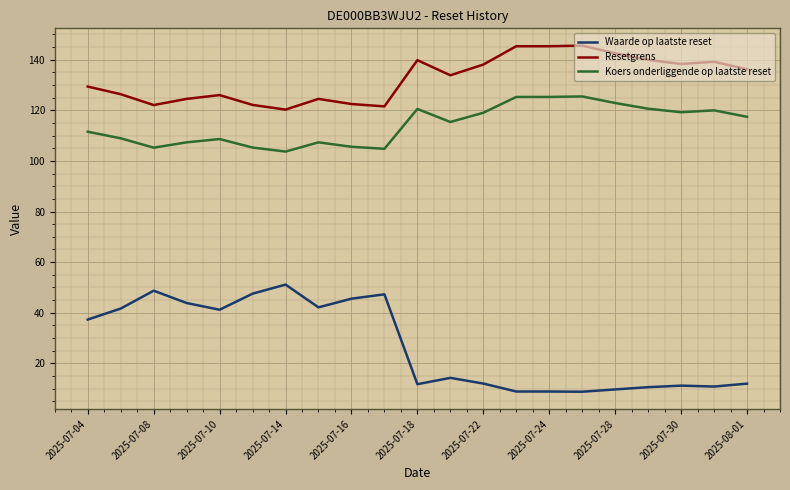

What are all the series names shown in the legend?

Waarde op laatste reset, Resetgrens, Koers onderliggende op laatste reset